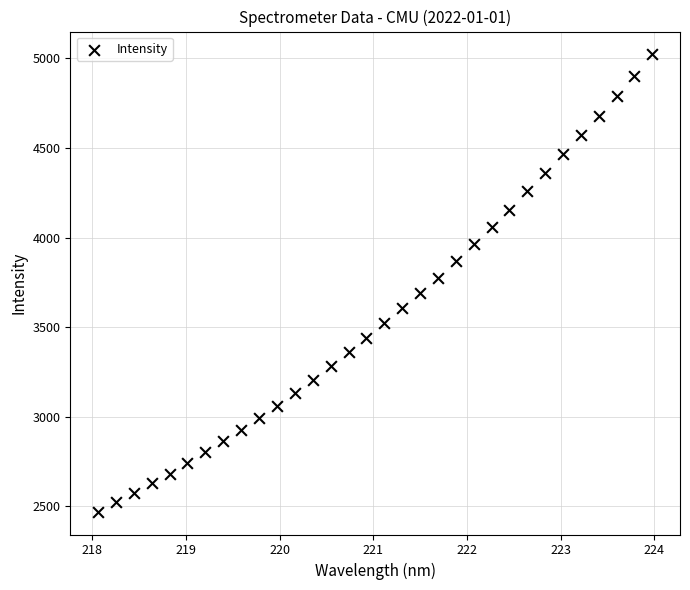

What is the range of X values (max minus min)?

5.9